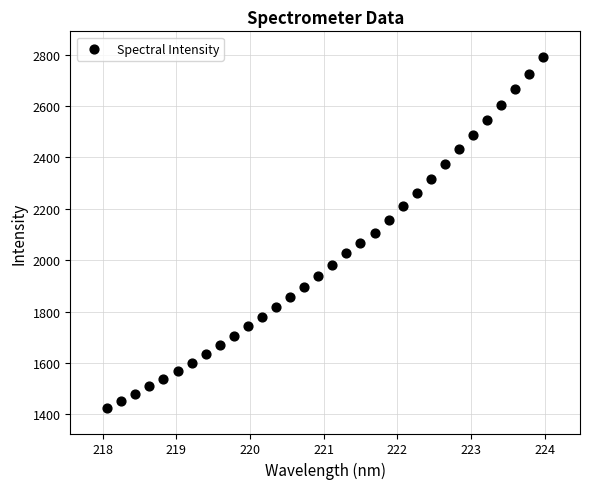

What is the range of X values (max minus min)?

5.9